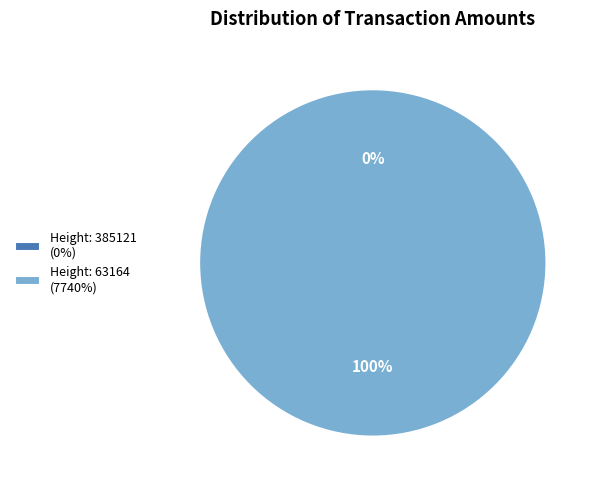

Count the number of slices in the pie.

2